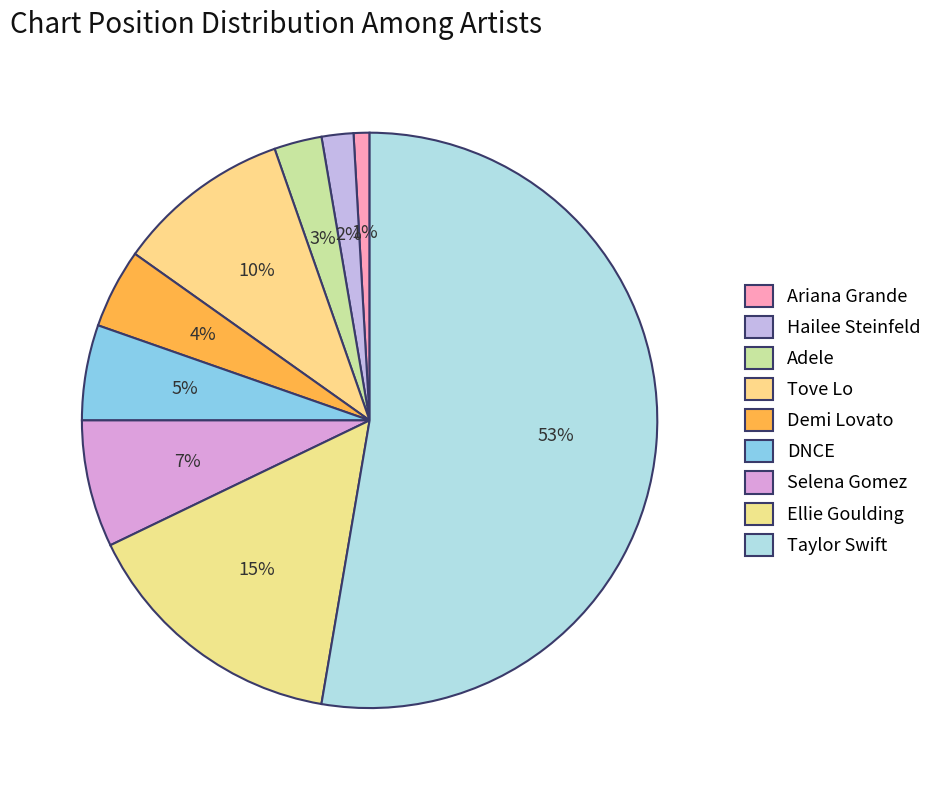

Combined, do Tove Lo and Demi Lovato account for over 50%?

No